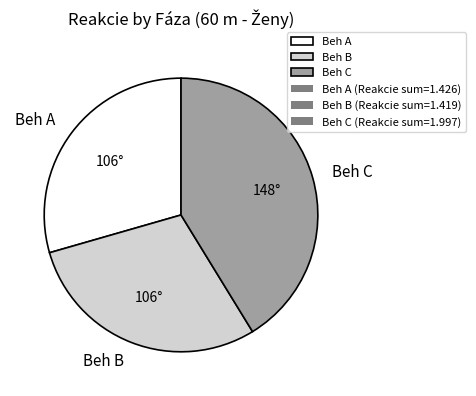

What is the largest slice in the pie chart?

Beh C